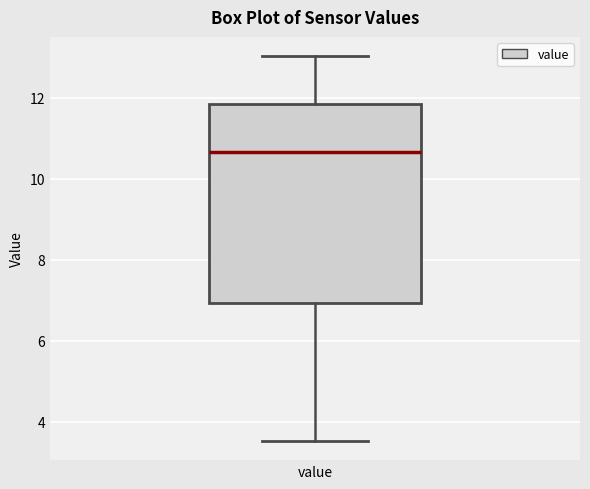

Transcribe this box plot: give where the median line is, the range the box spans, and where the two whiskers end, as read against the y-axis. The values are not printed on the chart, so give them approximately, as read against the axis.

median 10.6, box 7.0 to 11.8, whiskers 3.6 to 13.0